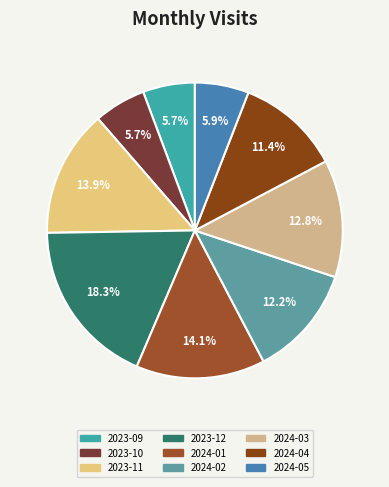

Does any single category account for the majority?

No